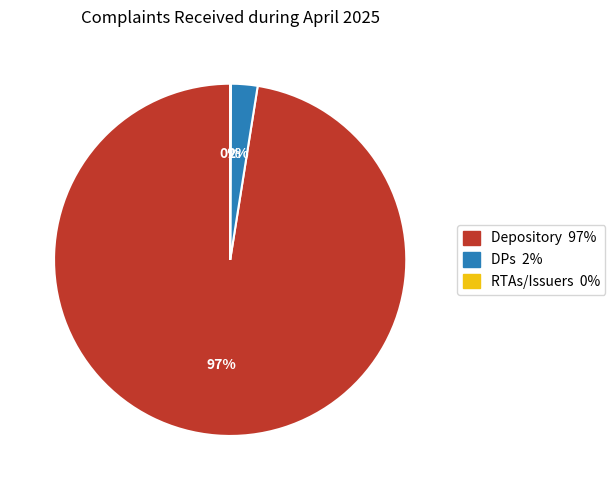

To the nearest percent, what is the average slice percentage?

33%